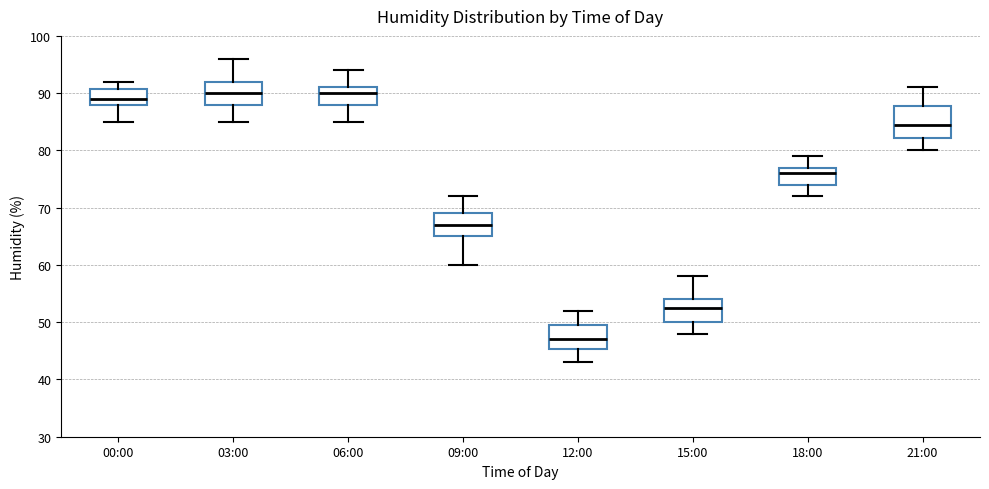

Which box's median line is the lowest?

12:00